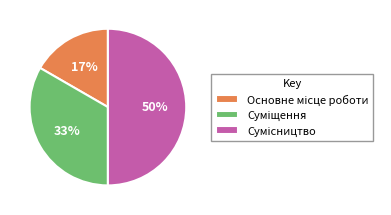

To the nearest percent, what is the difference between the largest and smallest slice percentages?

33%